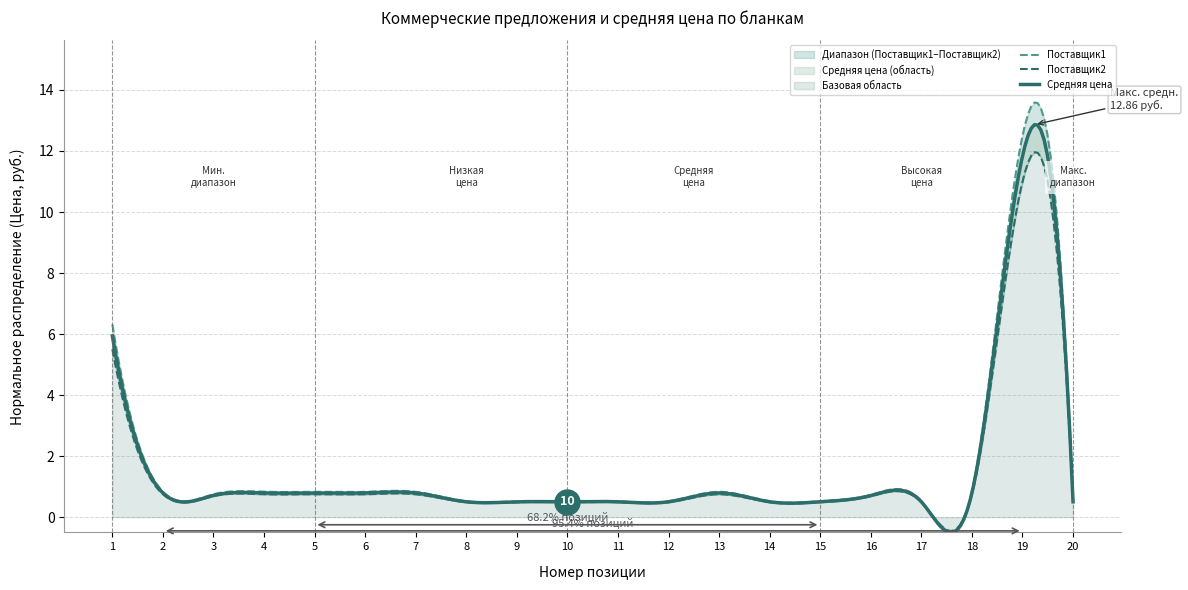

At which category is the sum across all series the highest?

19